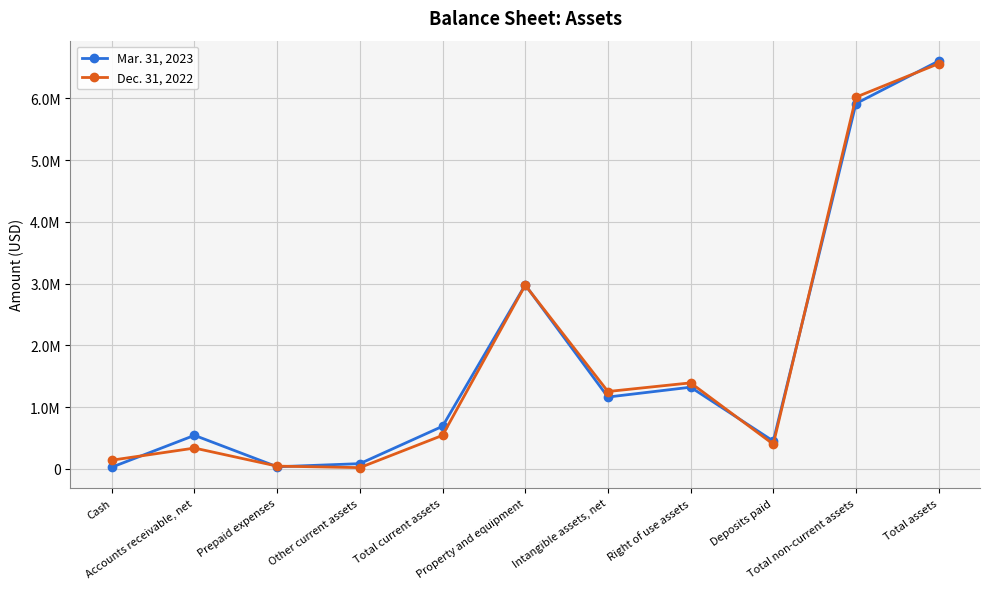

The value of Dec. 31, 2022 at Property and equipment is 5028167. True or false?

False